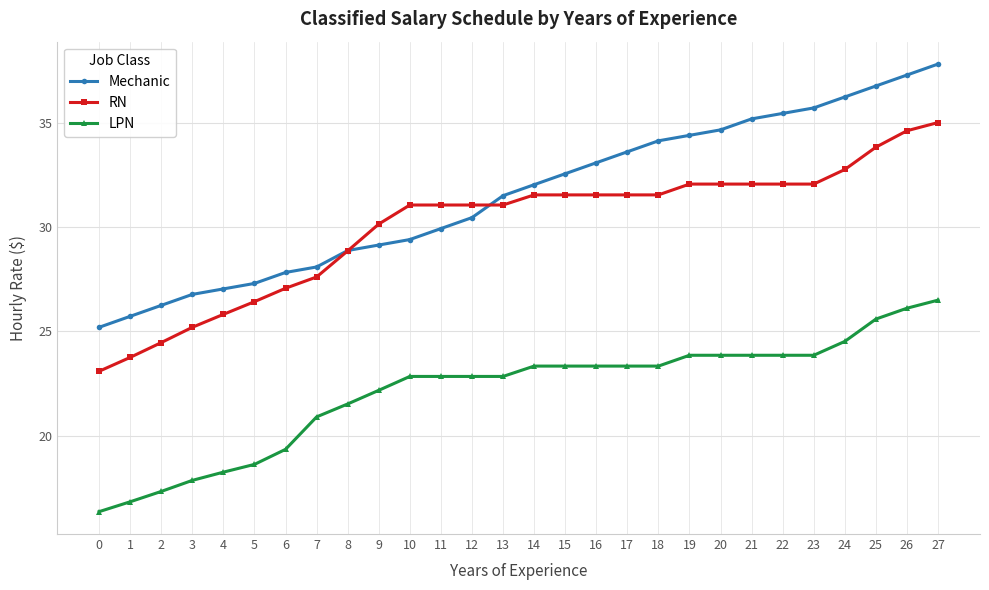

The value of Mechanic at 15 is 32.5. True or false?

True